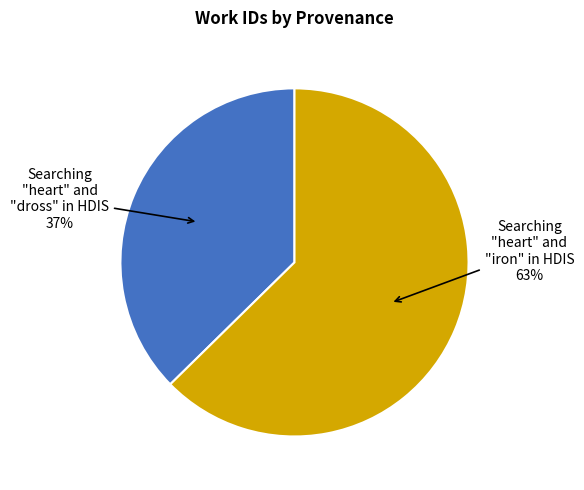

To the nearest percent, what is the average slice percentage?

50%